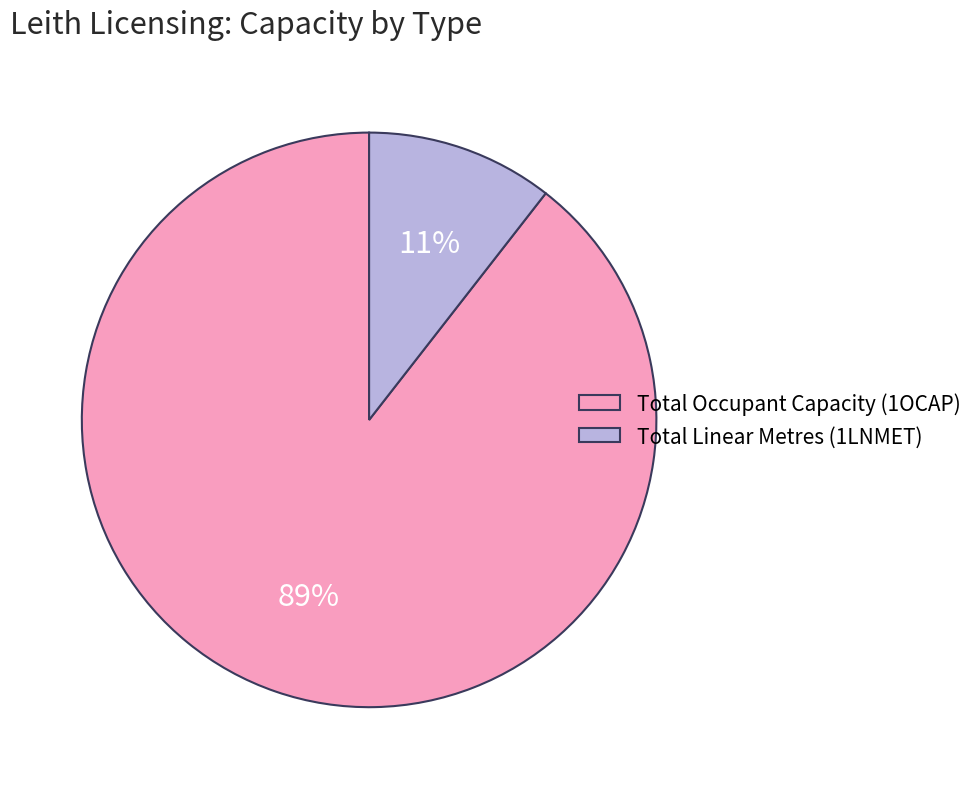

The Total Occupant Capacity (1OCAP) slice represents 99% of the pie. True or false?

False